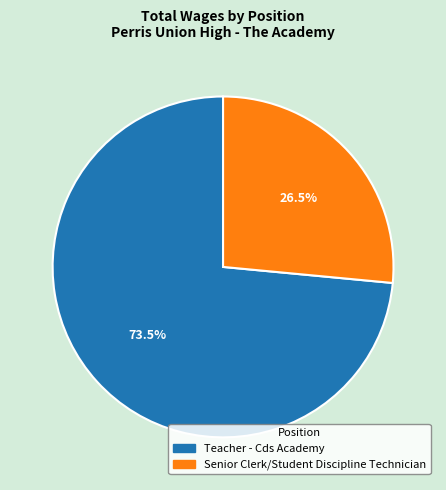

What is the ratio of the value at Senior Clerk/Student Discipline Technician to the value at Teacher - Cds Academy?

0.4